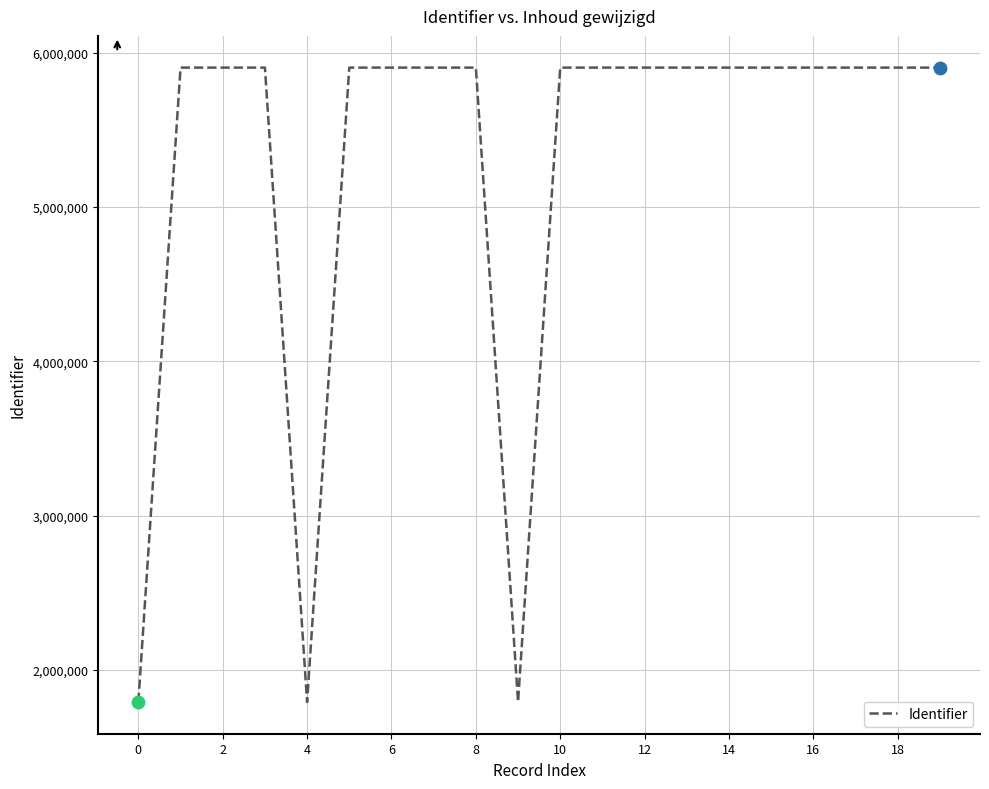

What is the minimum value shown in the chart?

1792499